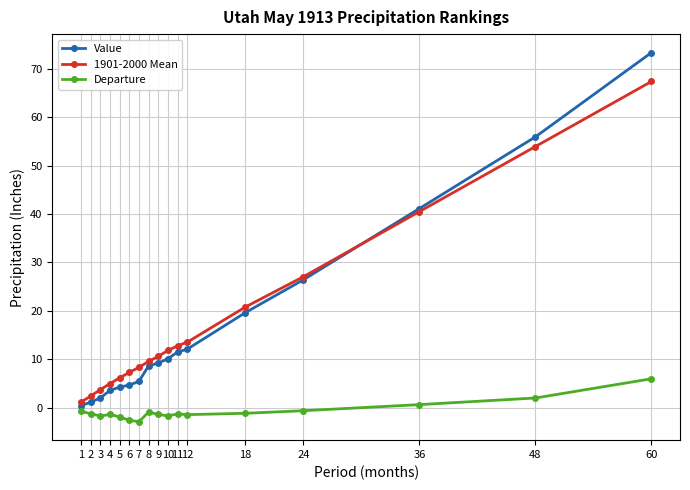

What is the spread (max minus min) of values at 7?

11.2